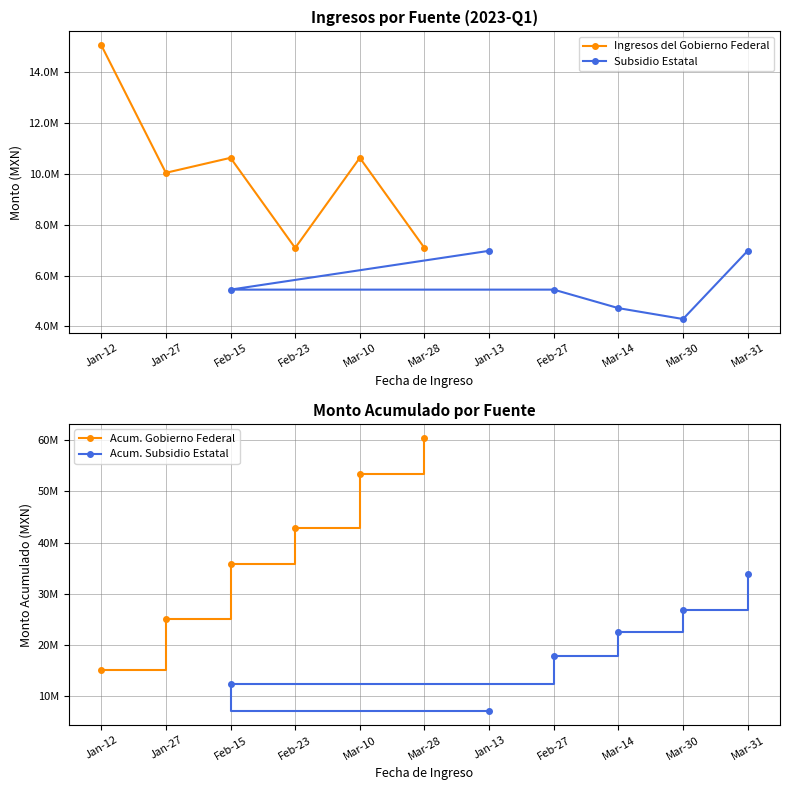

Which category has the highest value in the Acum. Gobierno Federal series?

Mar-28